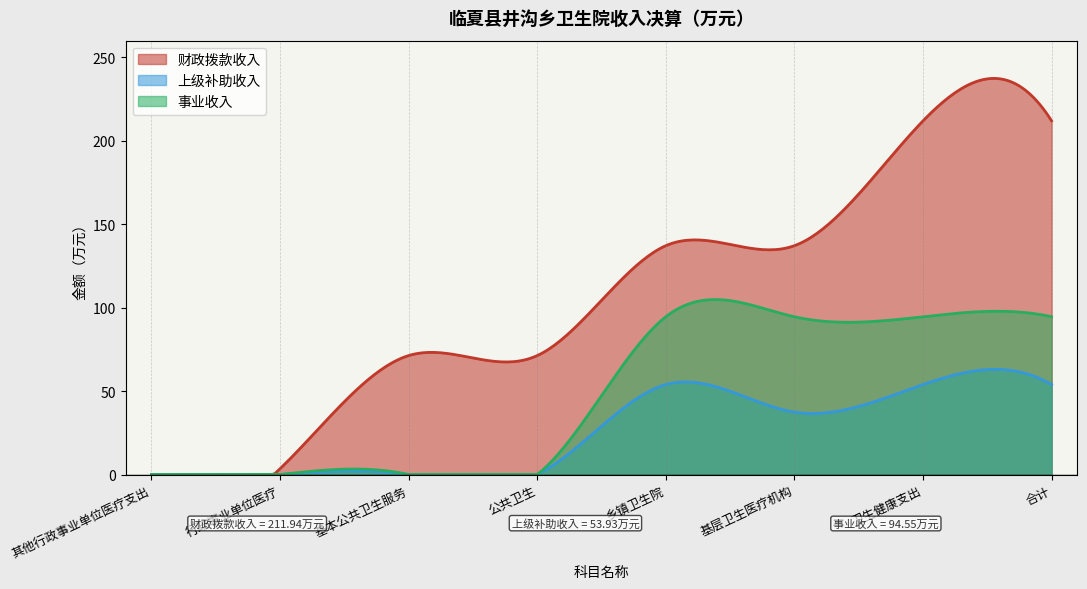

Where does the 财政拨款收入 series first go above 137?

乡镇卫生院